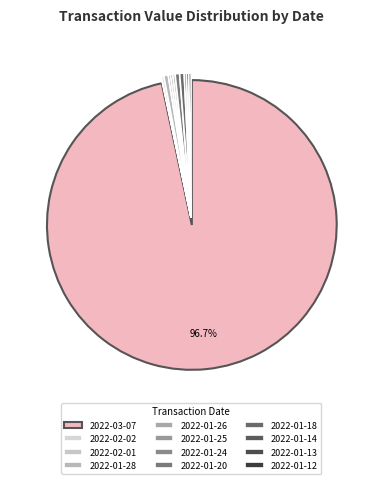

True or false: 2022-03-07 accounts for 97% of the total.

True